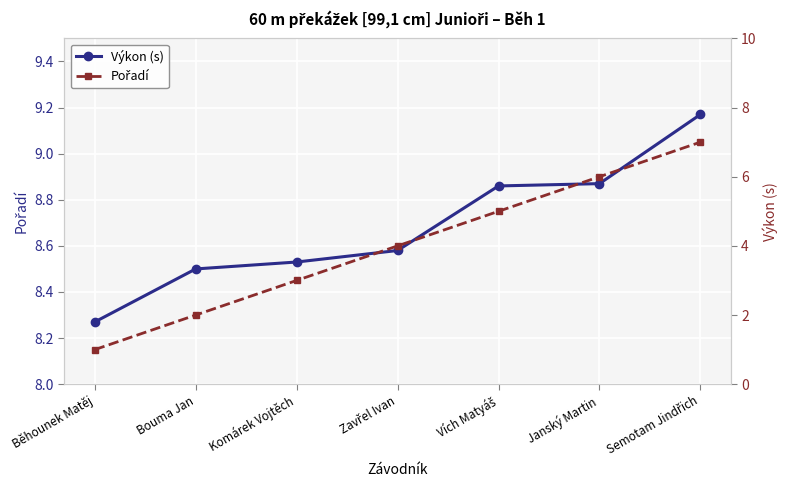

Read the Výkon (s) value at Komárek Vojtěch.

8.5